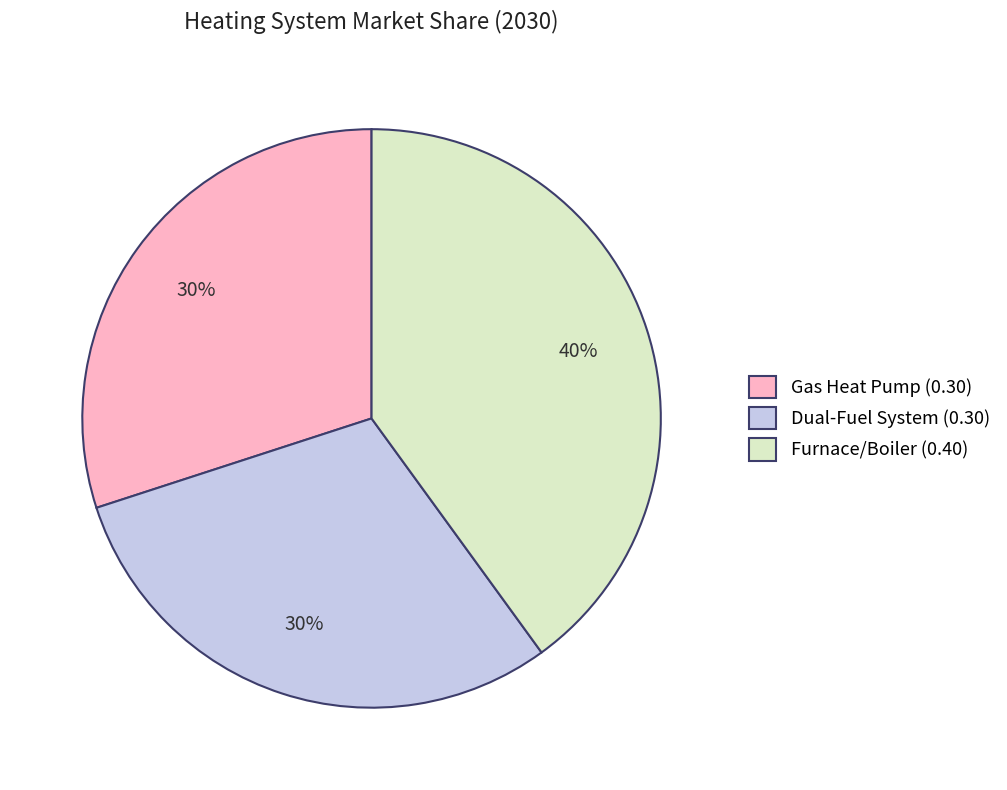

To the nearest percent, what is the combined percentage of Gas Heat Pump and Furnace/Boiler?

70%